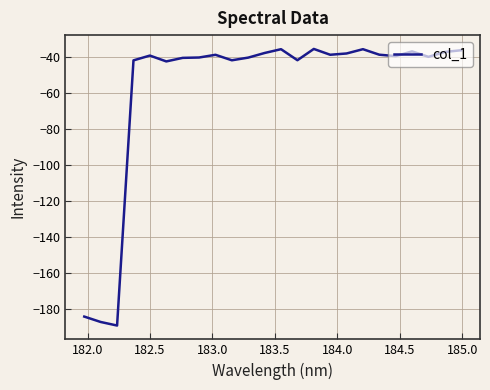

What is the smallest value displayed?

-189.1